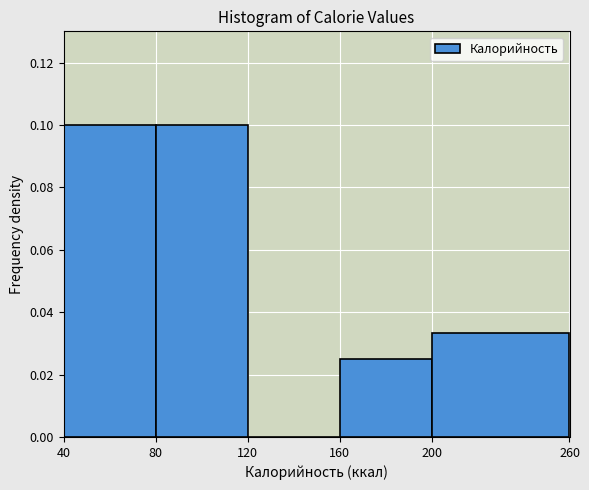

Reading left to right, transcribe this chart: for each bar, give the range it covers on the x-axis and its height. The values are not printed on the chart, so give them approximately, as read against the axis.

40 to 80: 0.100
80 to 120: 0.100
120 to 160: 0
160 to 200: 0.026
200 to 260: 0.034